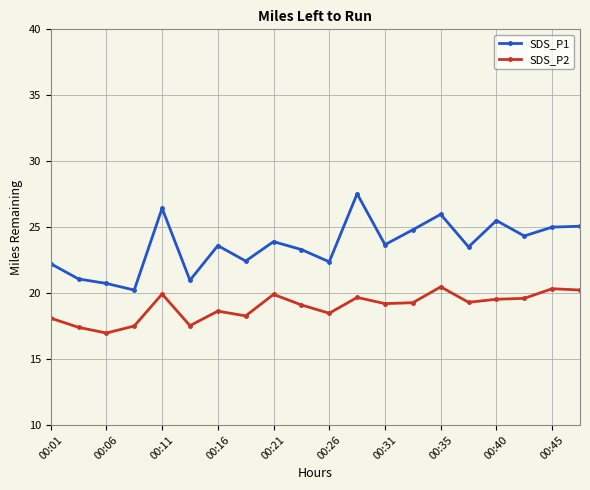

Which series has the widest spread of values?

SDS_P1